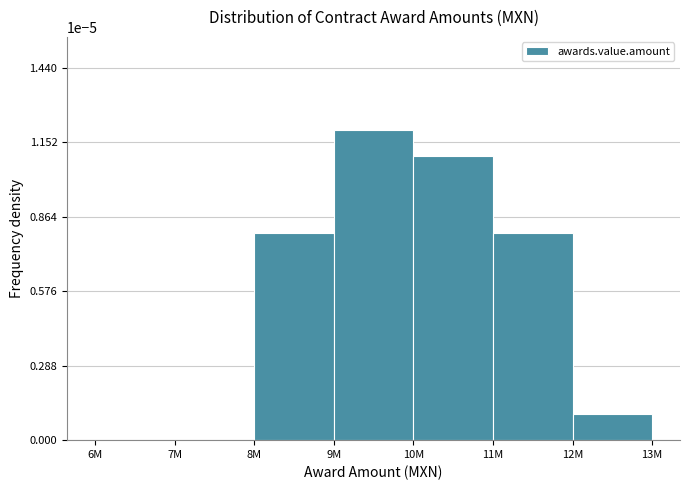

At which category does the chart reach its peak across all series?

9M